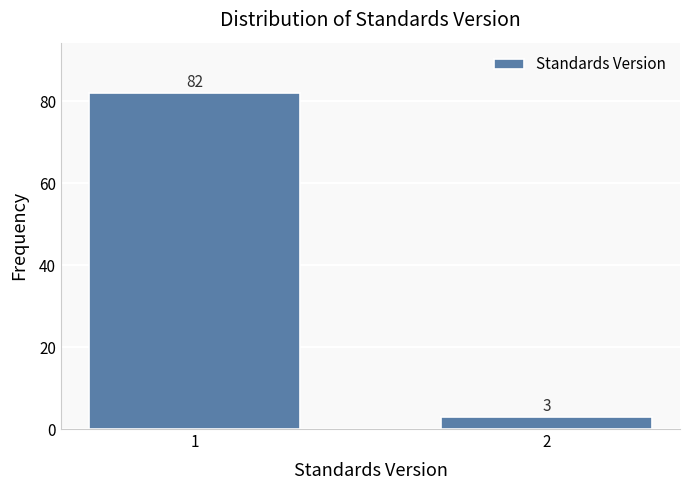

Reading left to right, transcribe all the data shown in this chart.

82	3